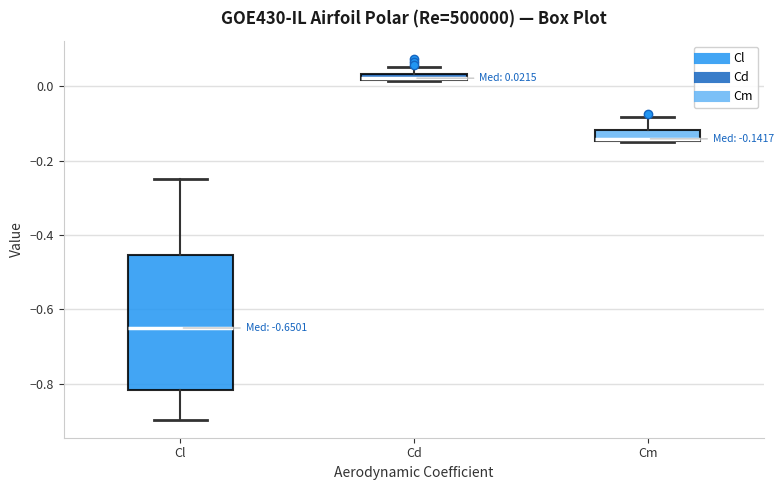

Which box has the highest median line?

Cd